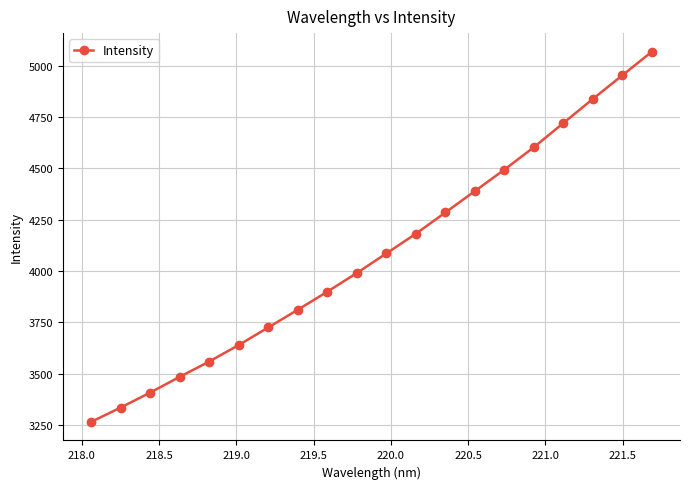

What is the difference between the second highest and second lowest values?

1618.6